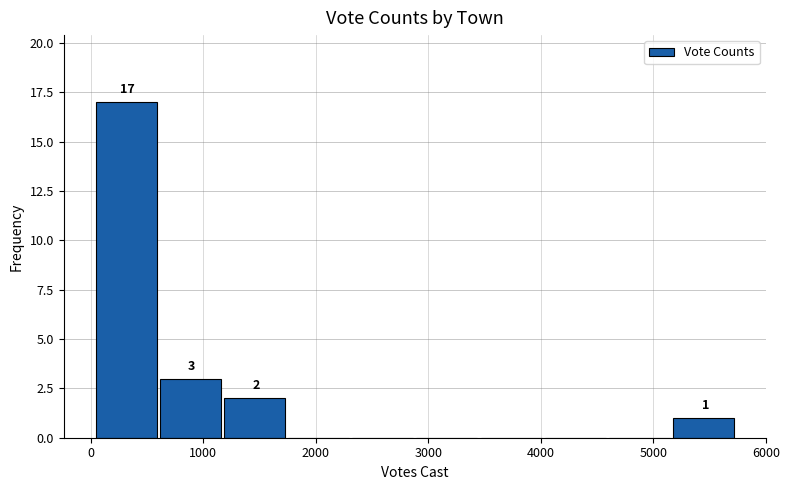

Over which range of the x-axis is the bar tallest?

0 to 600